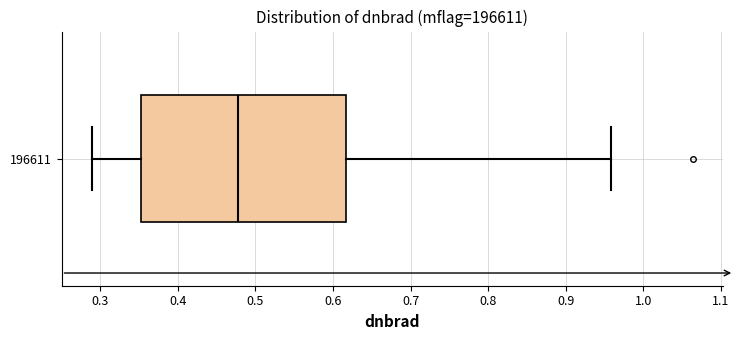

Transcribe this box plot: give where the median line is, the range the box spans, and where the two whiskers end, as read against the x-axis. The values are not printed on the chart, so give them approximately, as read against the axis.

median 0.48, box 0.35 to 0.62, whiskers 0.29 to 0.96